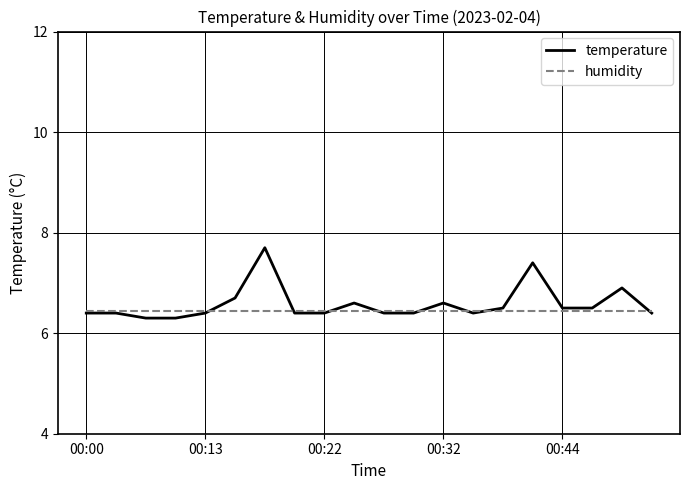

Reading left to right, what are all the values shown in this chart?

temperature: 6.4	6.4	6.3	6.3	6.4	6.7	7.7	6.4	6.4	6.6	6.4	6.4	6.6	6.4	6.5	7.4	6.5	6.5	6.9	6.4
humidity: 6.5	6.5	6.5	6.5	6.5	6.5	6.5	6.5	6.5	6.5	6.5	6.5	6.5	6.5	6.5	6.5	6.5	6.5	6.5	6.5